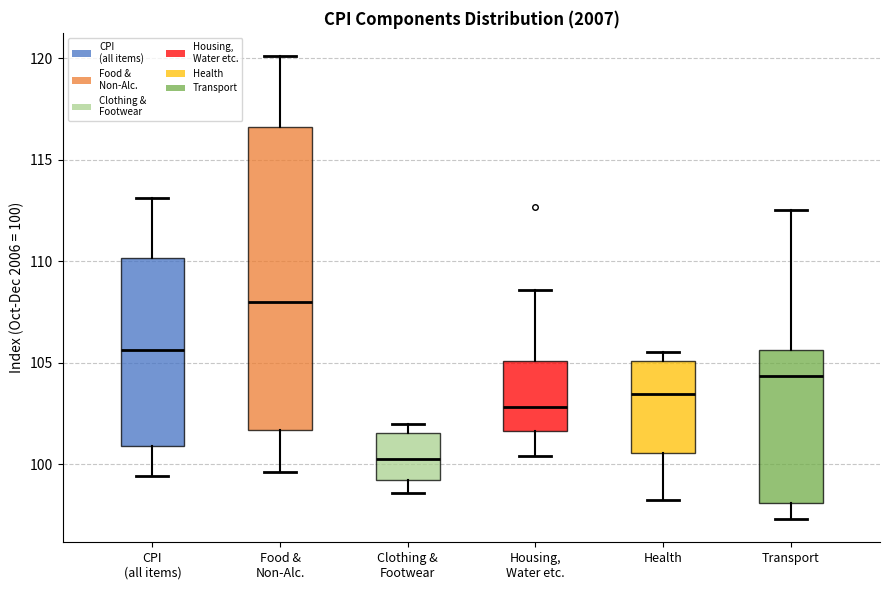

Where is the lower edge of the box for Housing, Water etc. on the y-axis? The values are not printed on the chart, so give them approximately, as read against the axis.

101.5